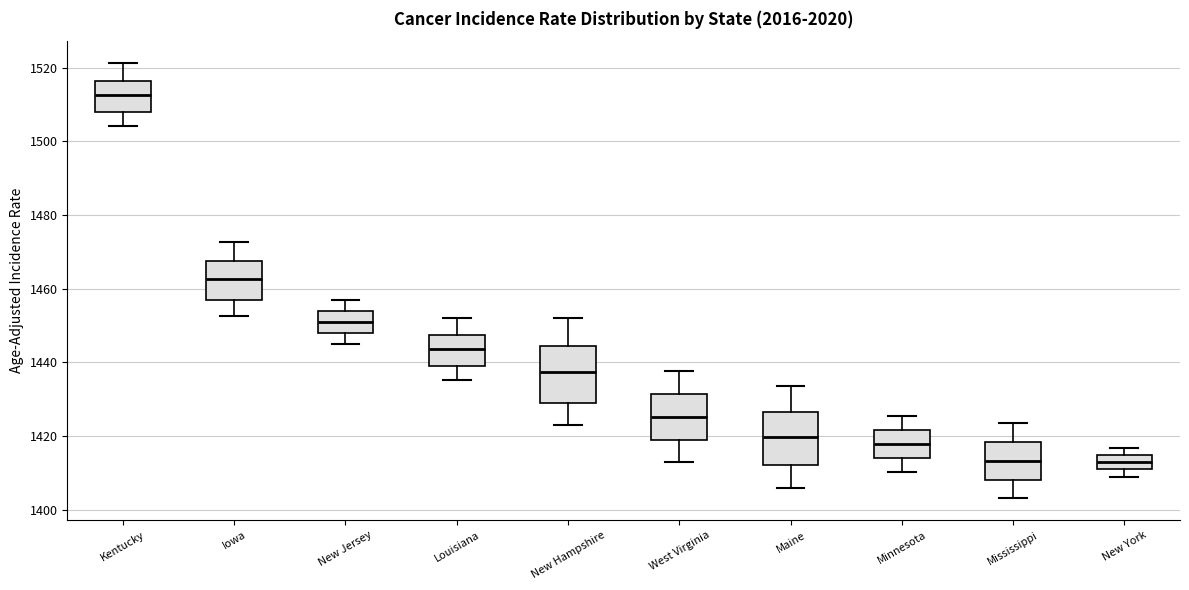

Reading left to right, read every box against the y-axis: the position of its median line, the range the box covers, and the ends of its whiskers. The values are not printed on the chart, so give them approximately, as read against the axis.

Kentucky: median 1512, box 1508 to 1516, whiskers 1504 to 1522
Iowa: median 1462, box 1458 to 1468, whiskers 1452 to 1472
New Jersey: median 1450, box 1448 to 1454, whiskers 1444 to 1456
Louisiana: median 1444, box 1440 to 1448, whiskers 1436 to 1452
New Hampshire: median 1438, box 1430 to 1444, whiskers 1422 to 1452
West Virginia: median 1426, box 1420 to 1432, whiskers 1414 to 1438
Maine: median 1420, box 1412 to 1426, whiskers 1406 to 1434
Minnesota: median 1418, box 1414 to 1422, whiskers 1410 to 1426
Mississippi: median 1414, box 1408 to 1418, whiskers 1404 to 1424
New York: median 1412 (inside the box), box 1412 to 1414, whiskers 1408 to 1416